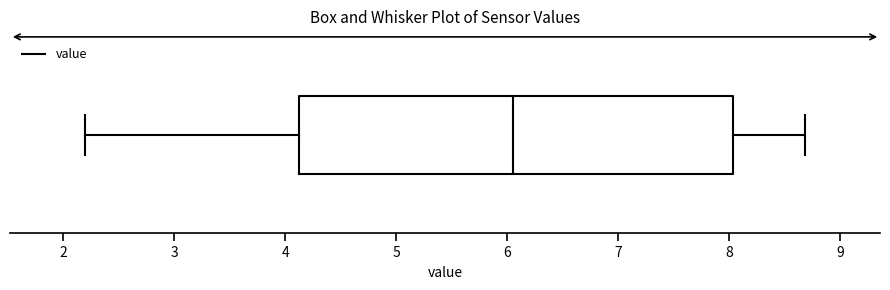

Read this box plot against the x-axis: the position of the median line, the range covered by the box, and the ends of both whiskers. The values are not printed on the chart, so give them approximately, as read against the axis.

median 6.1, box 4.1 to 8.0, whiskers 2.2 to 8.7